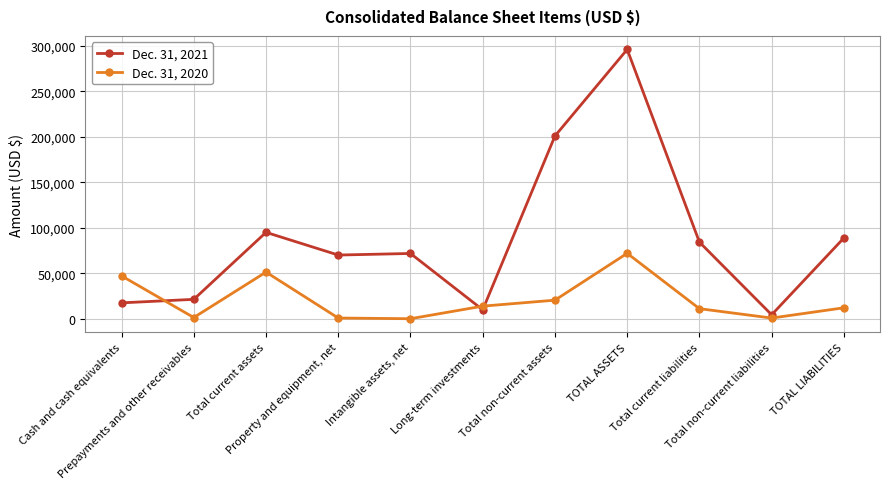

True or false: Dec. 31, 2020 has more than 0 interior local peaks.

True